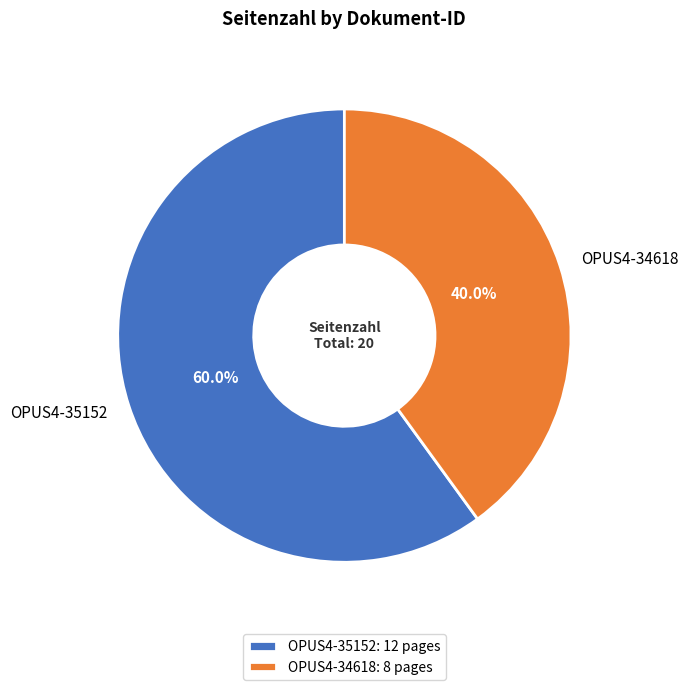

Is the sum of OPUS4-34618 and OPUS4-35152 greater than half?

Yes